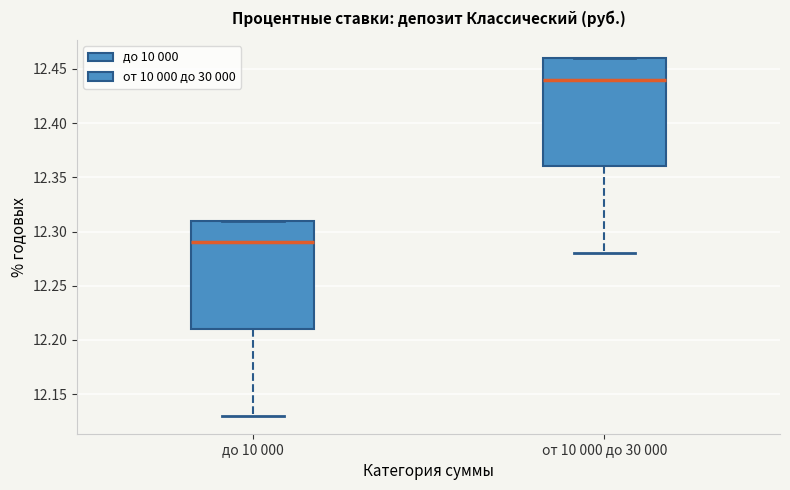

Which box's median line is the highest?

от 10 000 до 30 000